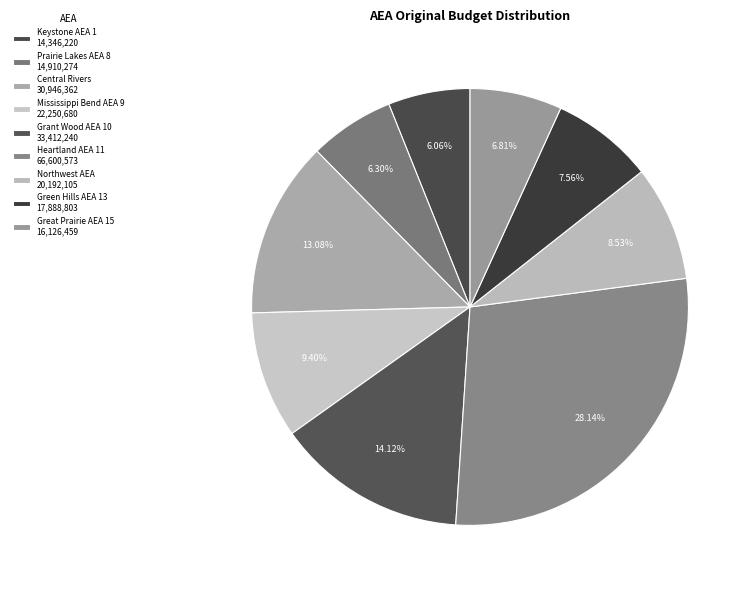

How many slices are in this pie chart?

9